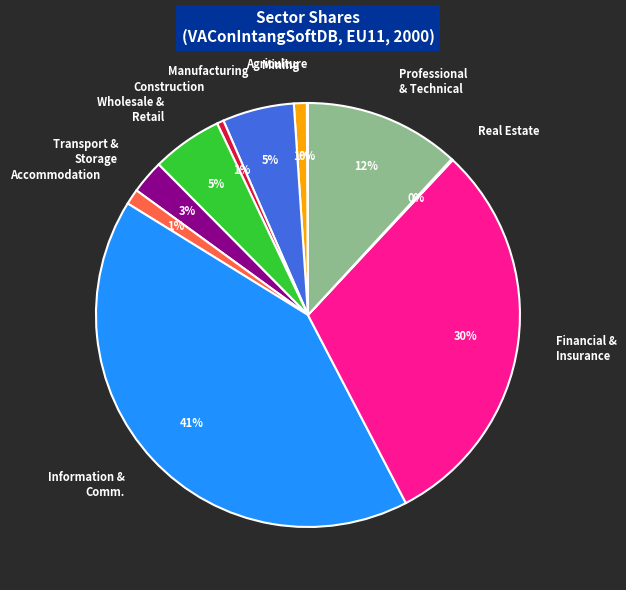

To the nearest percent, what is the difference between the largest and smallest slice percentages?

41%